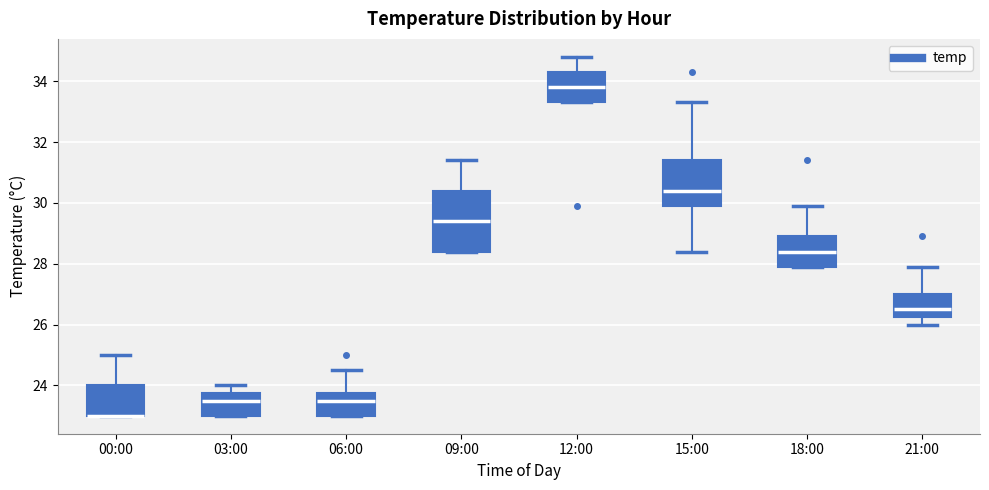

Reading left to right, read every box against the y-axis: the position of its median line, the range the box covers, and the ends of its whiskers. The values are not printed on the chart, so give them approximately, as read against the axis.

00:00: median 23.0 (drawn on the box's lower edge), box 23.0 to 24.0, whiskers 23.0 to 25.0
03:00: median 23.6, box 23.0 to 23.8, whiskers 23.0 to 24.0
06:00: median 23.6, box 23.0 to 23.8, whiskers 23.0 to 24.6
09:00: median 29.4, box 28.4 to 30.4, whiskers 28.4 to 31.4
12:00: median 33.8, box 33.4 to 34.4, whiskers 33.4 to 34.8
15:00: median 30.4, box 30.0 to 31.4, whiskers 28.4 to 33.4
18:00: median 28.4, box 28.0 to 29.0, whiskers 28.0 to 30.0
21:00: median 26.6, box 26.2 to 27.0, whiskers 26.0 to 28.0